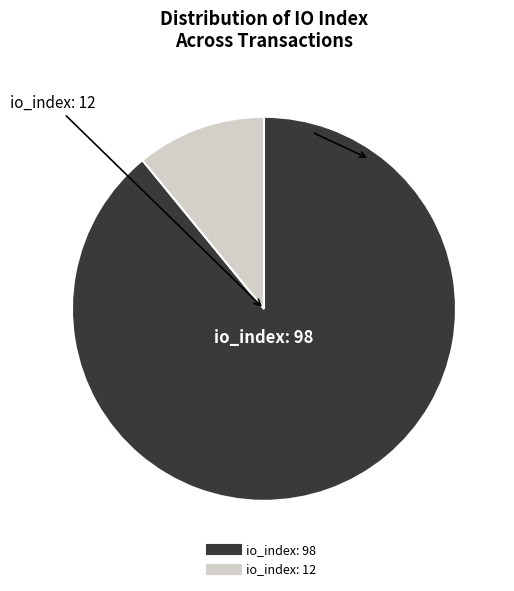

Is there a majority slice in this chart?

Yes